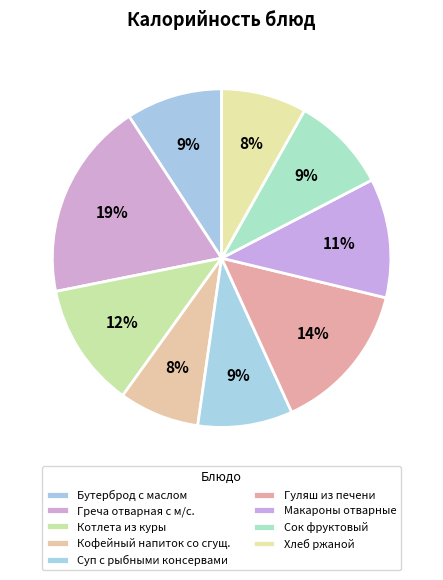

Does any single category account for the majority?

No